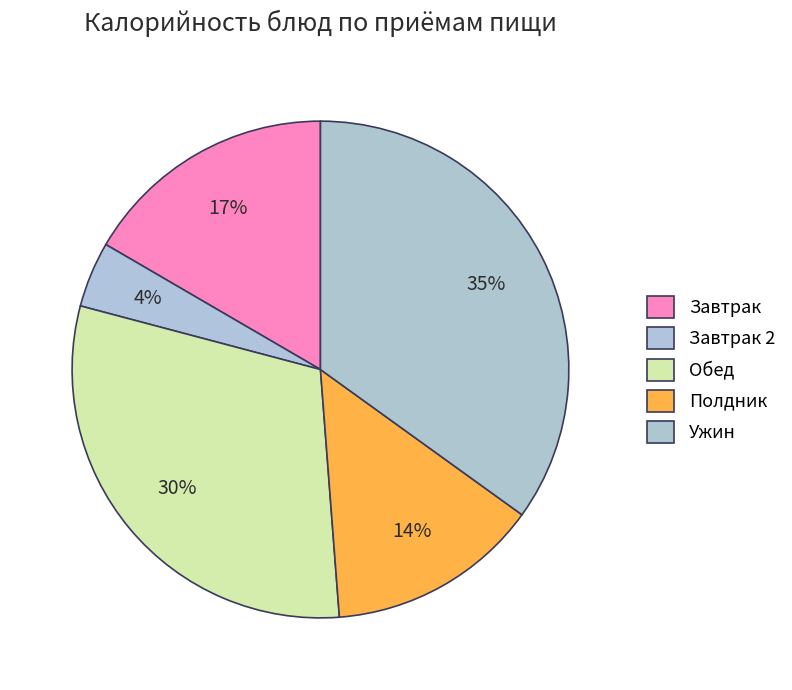

Is there any slice that represents more than half of the pie?

No